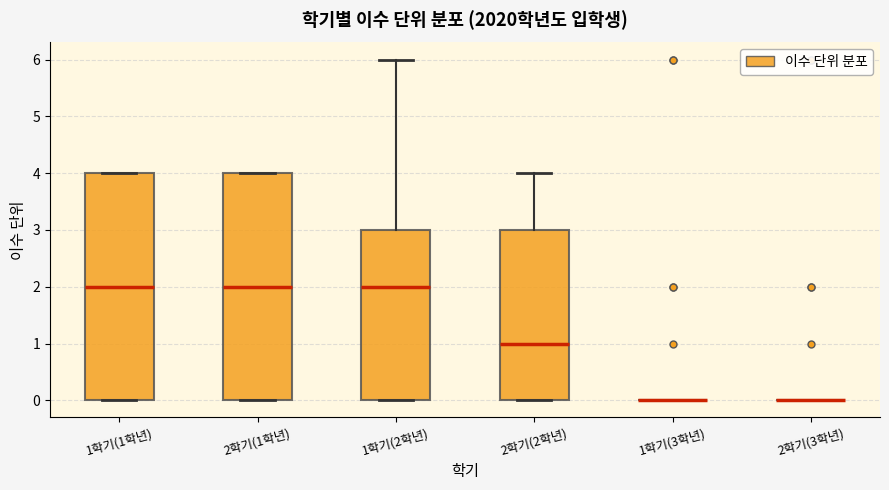

Reading left to right, read every box against the y-axis: the position of its median line, the range the box covers, and the ends of its whiskers. The values are not printed on the chart, so give them approximately, as read against the axis.

1학기(1학년): median 2, box 0 to 4, whiskers 0 to 4
2학기(1학년): median 2, box 0 to 4, whiskers 0 to 4
1학기(2학년): median 2, box 0 to 3, whiskers 0 to 6
2학기(2학년): median 1, box 0 to 3, whiskers 0 to 4
1학기(3학년): box collapsed to a line at 0, whiskers 0 to 0
2학기(3학년): box collapsed to a line at 0, whiskers 0 to 0